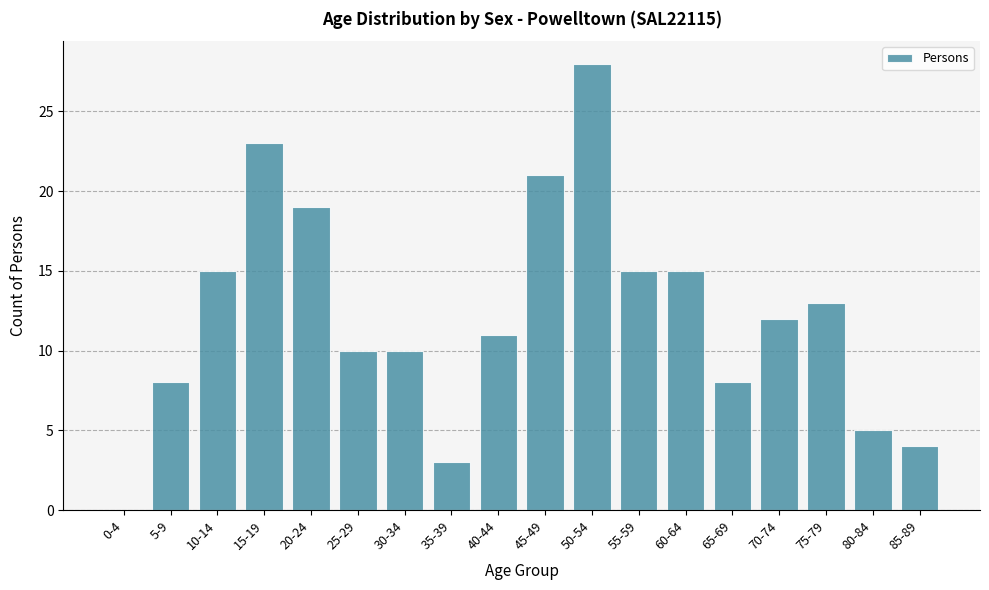

Reading left to right, extract all data points from this chart.

0-4=0	5-9=8	10-14=15	15-19=23	20-24=19	25-29=10	30-34=10	35-39=3	40-44=11	45-49=21	50-54=28	55-59=15	60-64=15	65-69=8	70-74=12	75-79=13	80-84=5	85-89=4